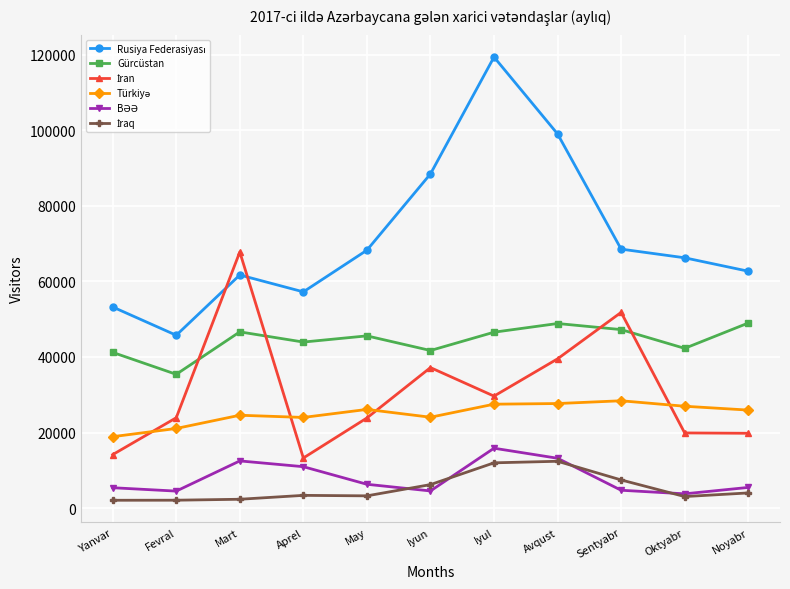

What is the maximum value shown in the chart?

119337